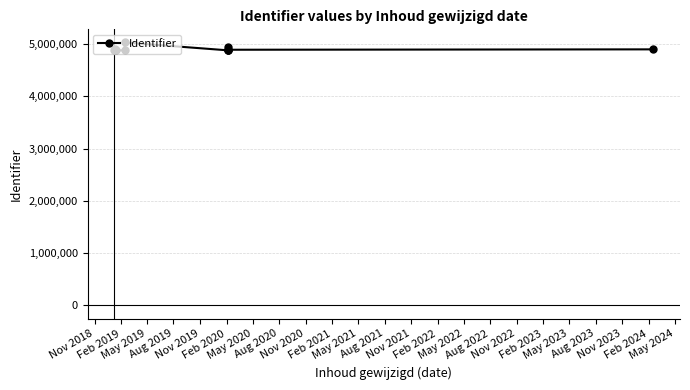

What is the smallest value displayed?

4878984